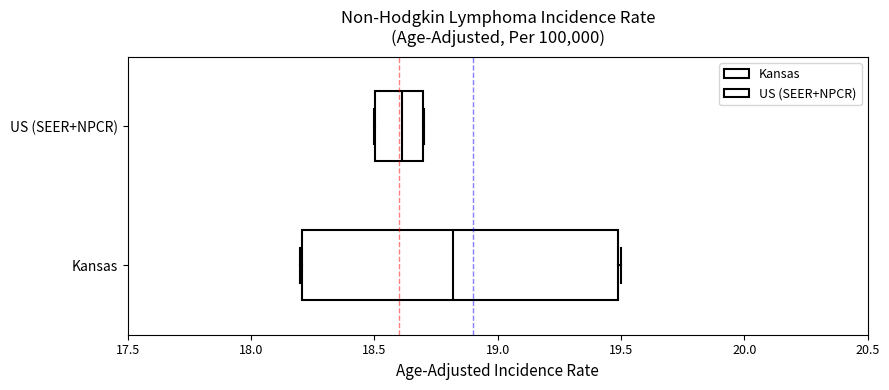

Where does the median line of the box for Kansas sit on the x-axis? The values are not printed on the chart, so give them approximately, as read against the axis.

18.8